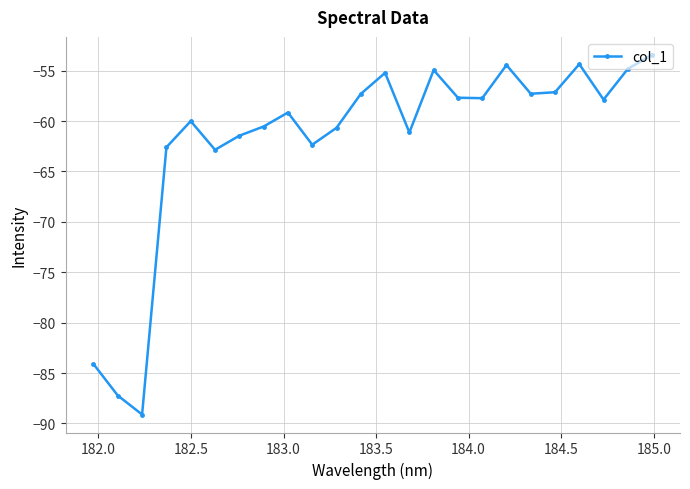

What is the value of the 22nd point from the left?

-57.9